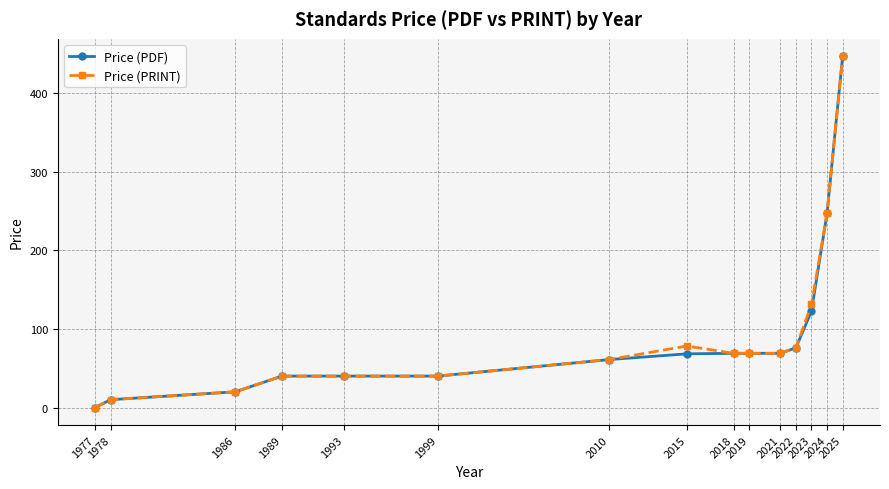

How many lines are shown in the chart?

2